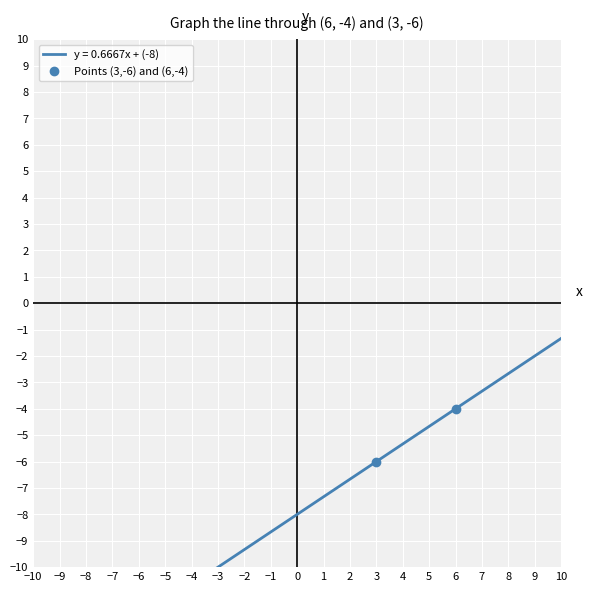

What is the average value?

-5